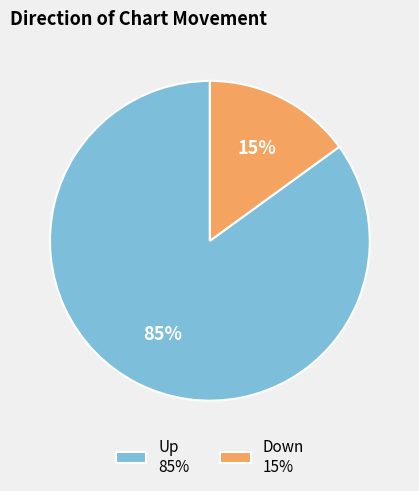

How many segments does this pie chart have?

2